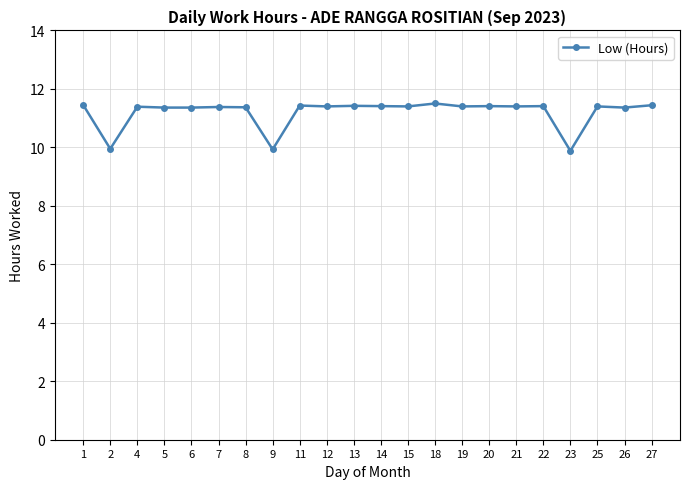

What is the greatest value displayed?

11.5